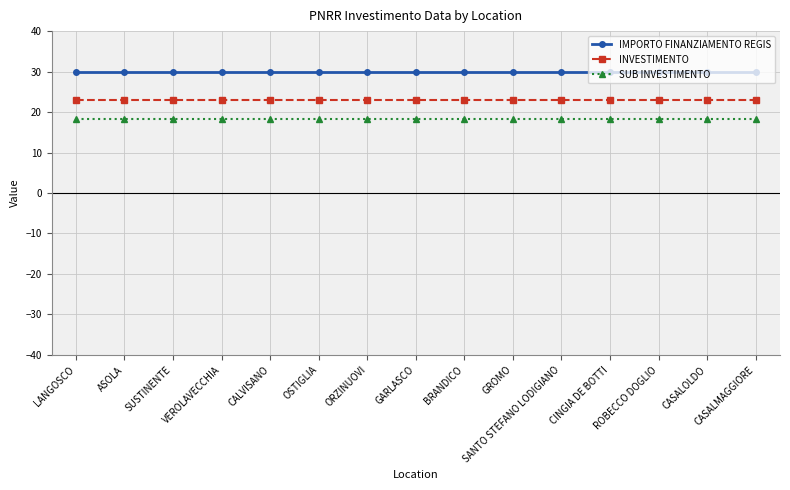

What is the sum of the IMPORTO FINANZIAMENTO REGIS values at VEROLAVECCHIA and CASALOLDO?

60.0